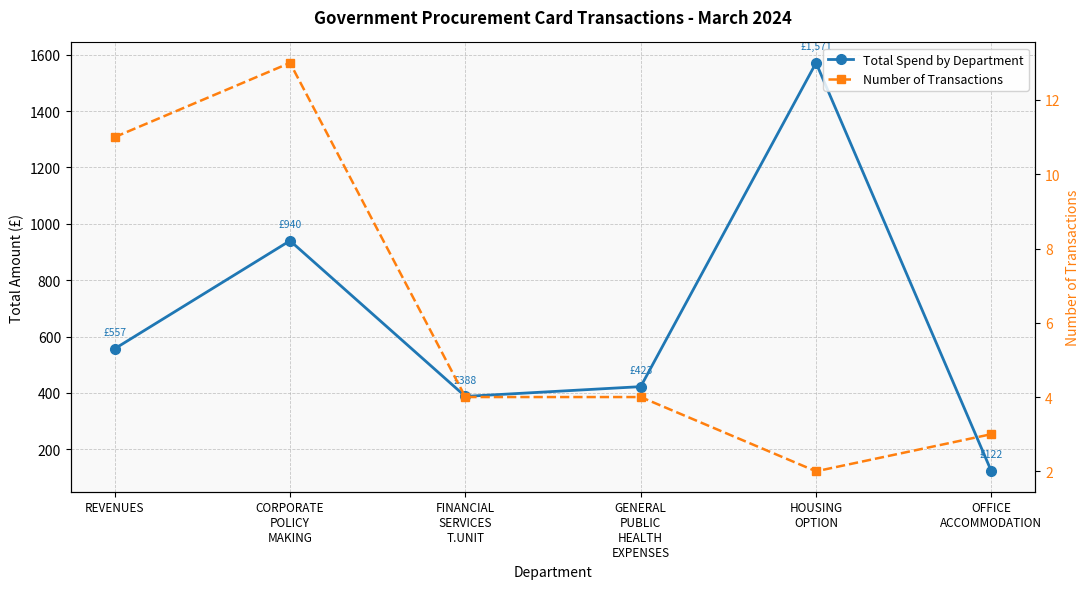

At which category does the chart reach its peak across all series?

HOUSING
OPTION